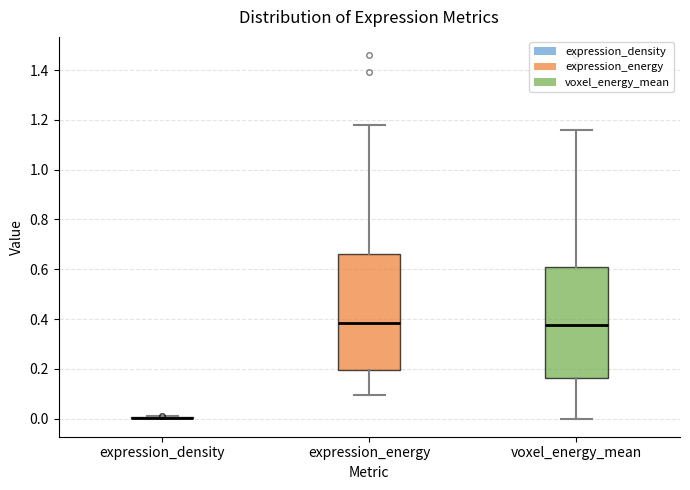

Reading left to right, transcribe this box plot: for each box, give where its median line is, the range the box spans, and where its two whiskers end, as read against the y-axis. The values are not printed on the chart, so give them approximately, as read against the axis.

expression_density: box collapsed to a line at 0.00, whiskers 0.00 to 0.00
expression_energy: median 0.38, box 0.20 to 0.66, whiskers 0.10 to 1.18
voxel_energy_mean: median 0.38, box 0.16 to 0.60, whiskers 0.00 to 1.16